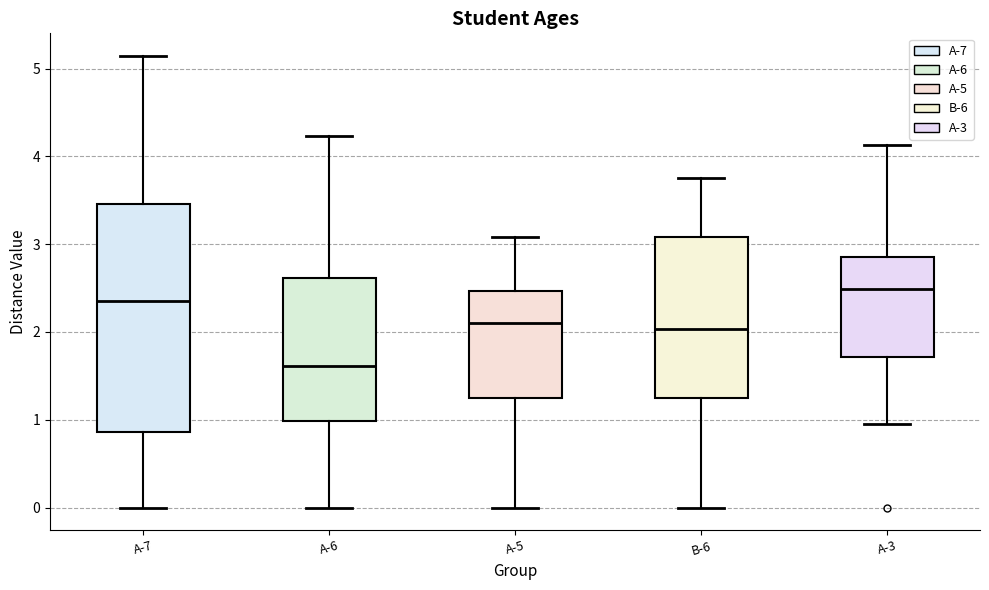

Which box's median line is the highest?

A-3